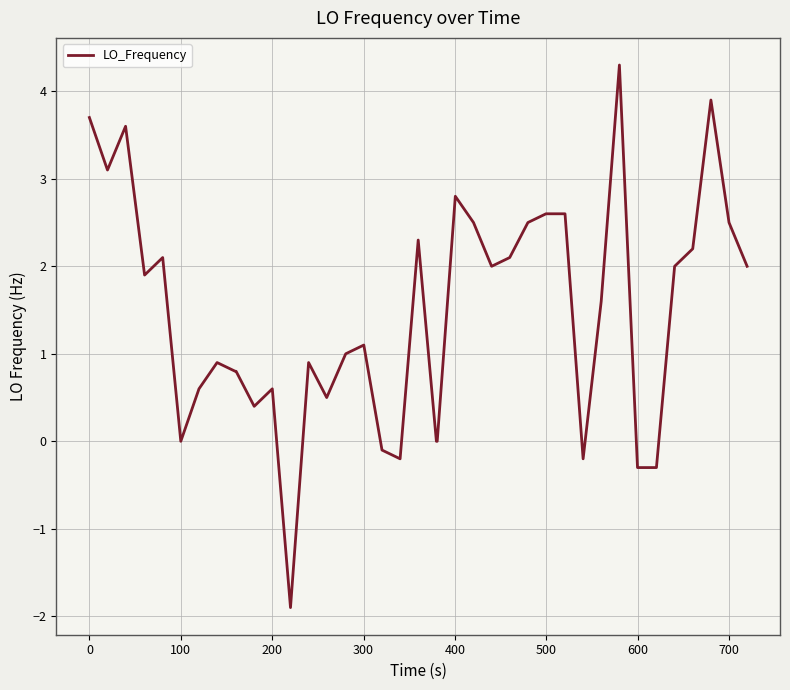

What is the greatest value displayed?

4.3